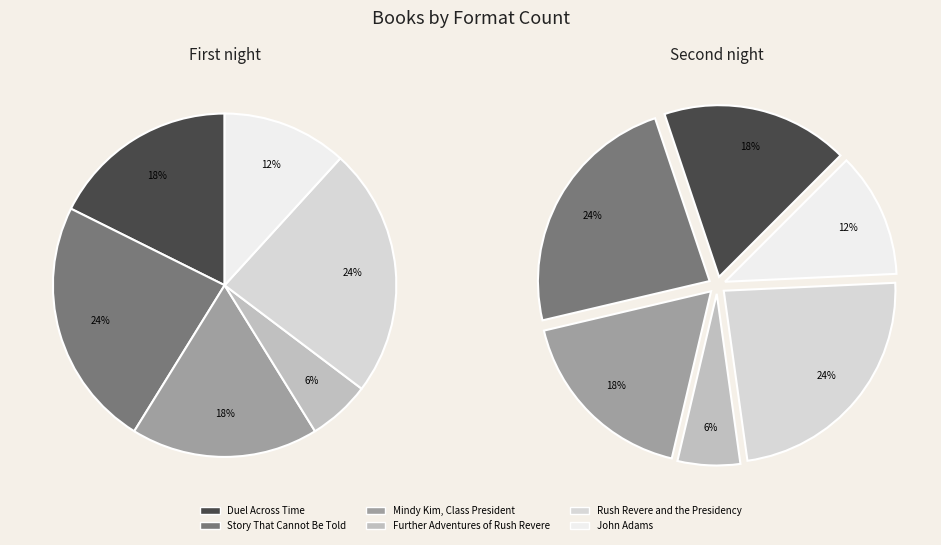

Count the number of slices in the pie.

6